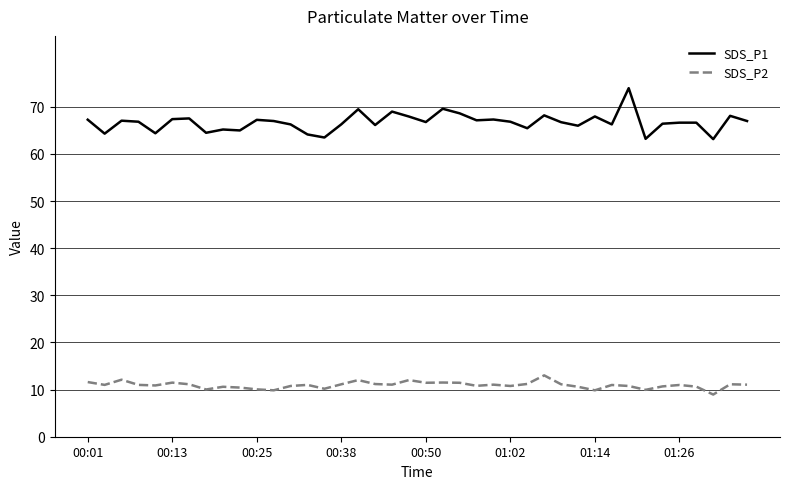

True or false: SDS_P2 and SDS_P1 intersect in this chart.

False